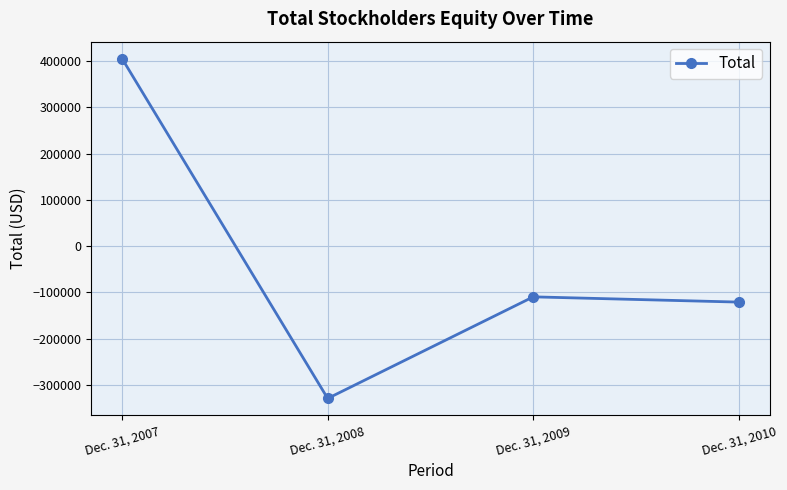

Which has a higher value, Dec. 31, 2009 or Dec. 31, 2008?

Dec. 31, 2009